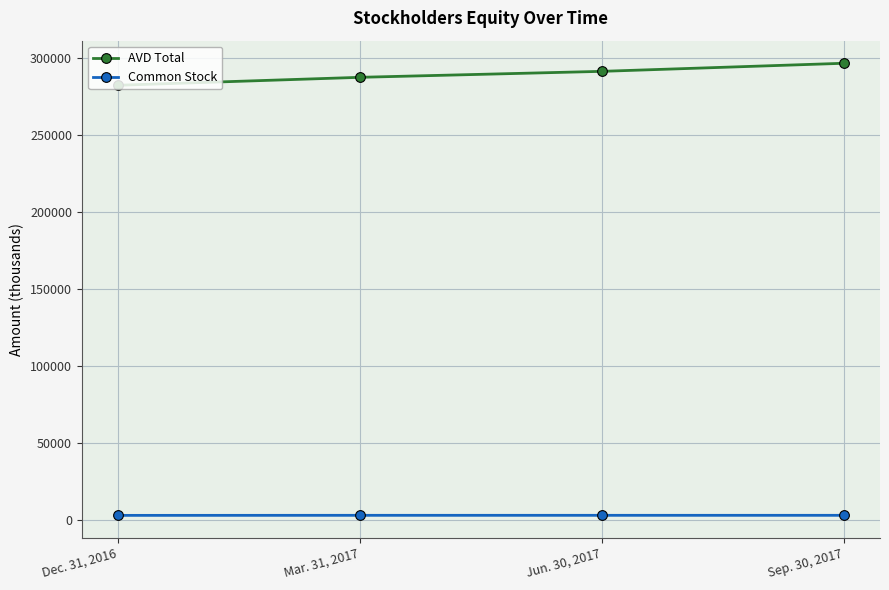

At how many categories does at least one series exceed 80604?

4